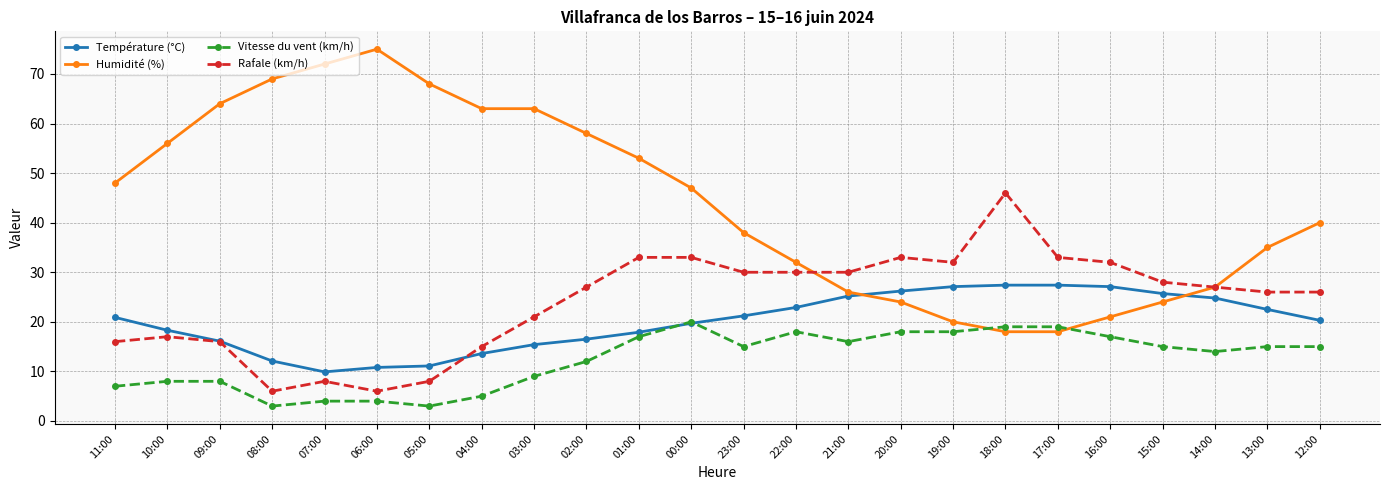

Is the value of Température (°C) at 03:00 greater than the value of Rafale (km/h) at 00:00?

No